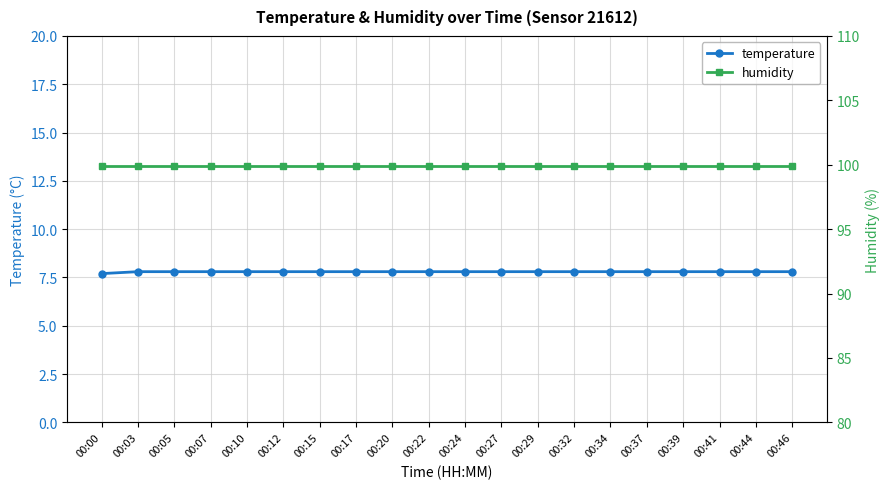

What is the sum of the humidity values at 00:22 and 00:27?

199.8